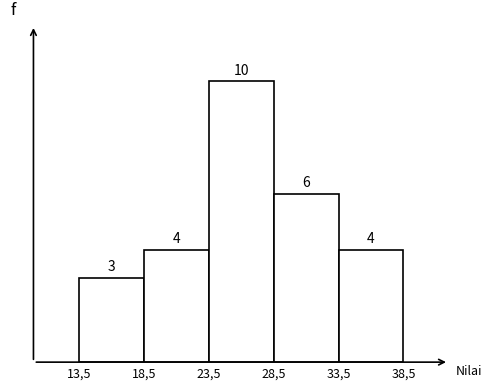

Reading left to right, what are all the values shown in this chart?

3	4	10	6	4